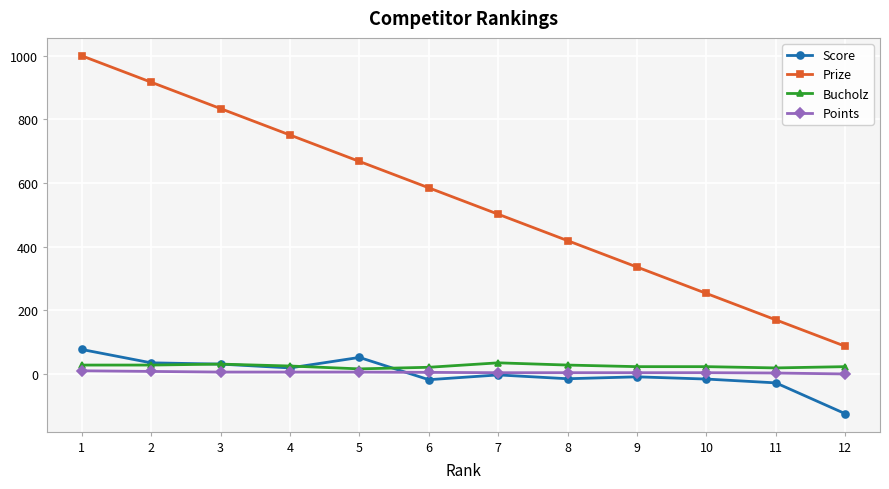

What are all the series names shown in the legend?

Score, Prize, Bucholz, Points